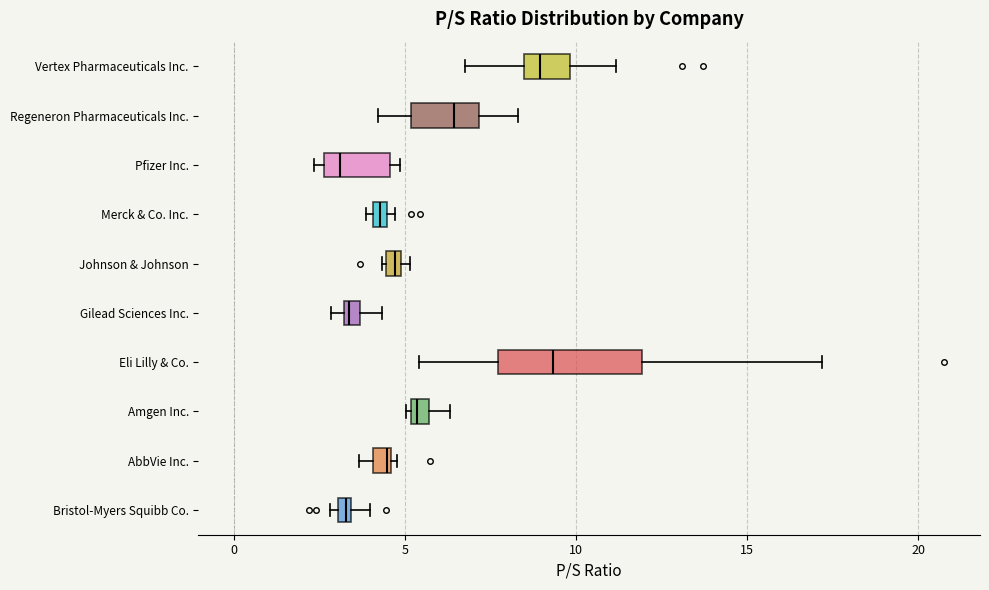

Where does the right whisker of the box for Amgen Inc. end on the x-axis? The values are not printed on the chart, so give them approximately, as read against the axis.

6.5